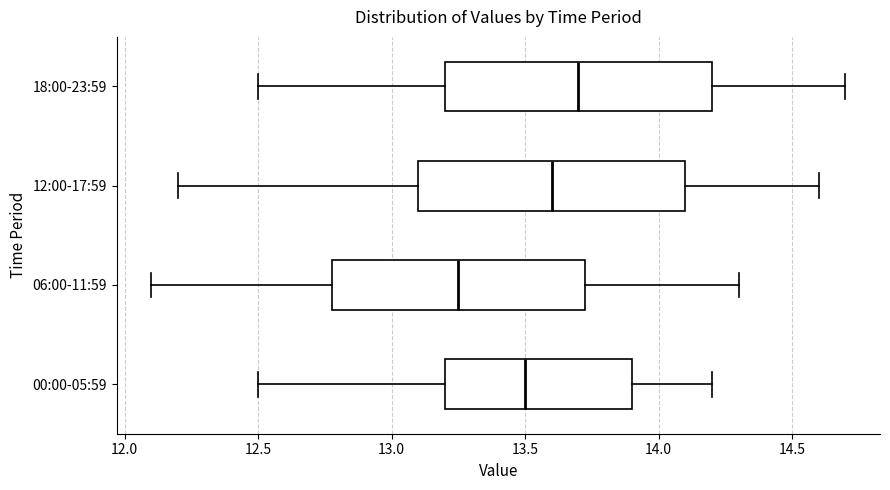

Where is the left edge of the box for 12:00-17:59 on the x-axis? The values are not printed on the chart, so give them approximately, as read against the axis.

13.10